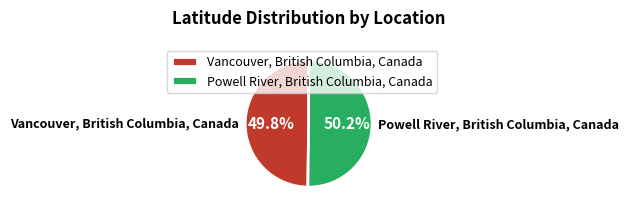

Rank the categories by value from highest to lowest.

Powell River, British Columbia, Canada, Vancouver, British Columbia, Canada